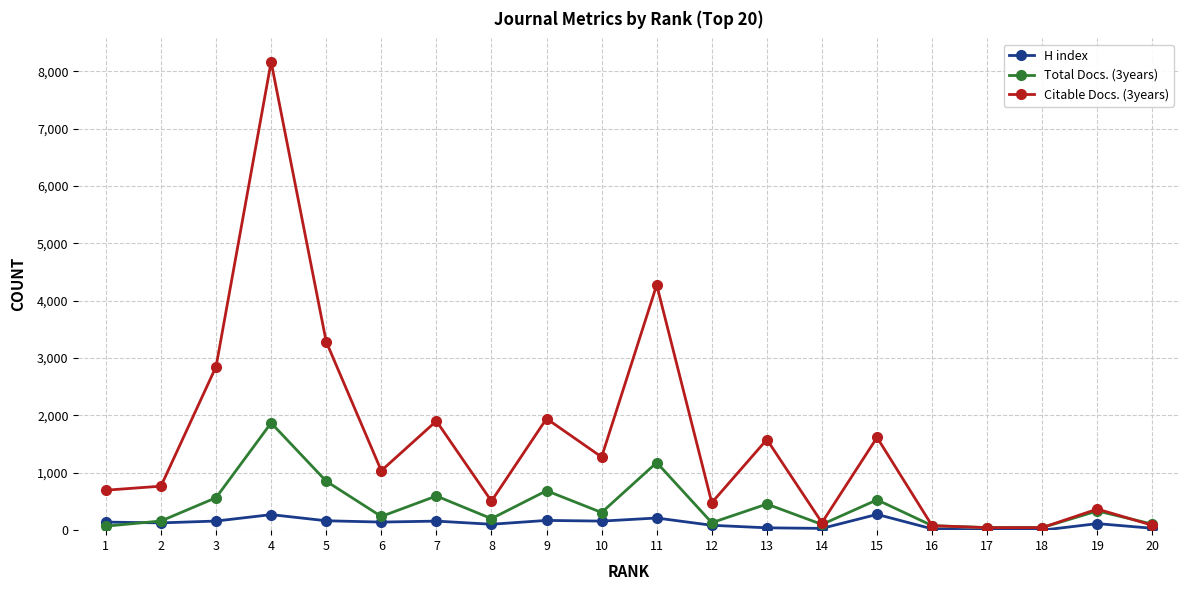

The value of H index at 12 is 85. True or false?

True